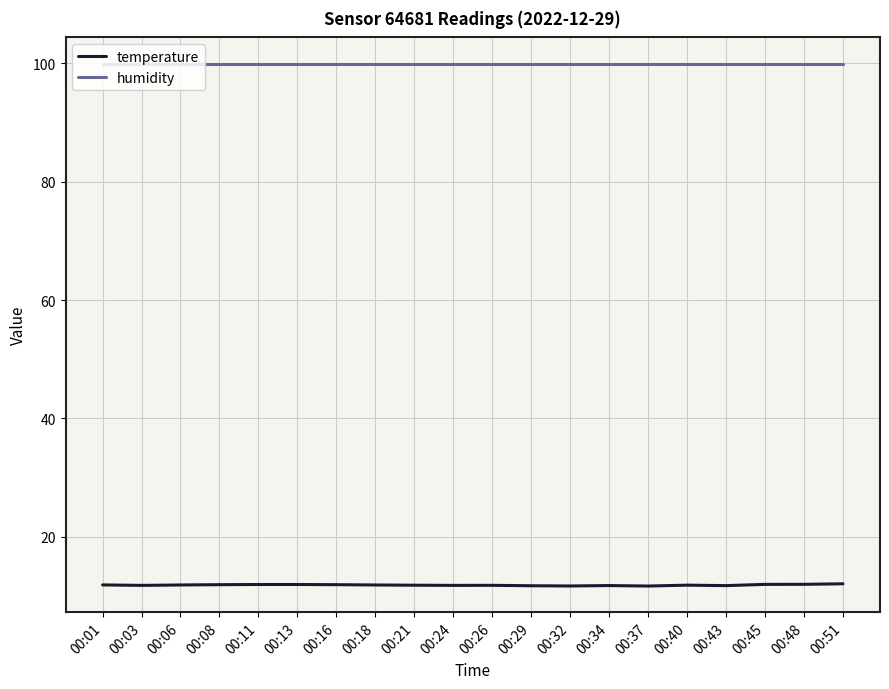

What are all the series names shown in the legend?

temperature, humidity